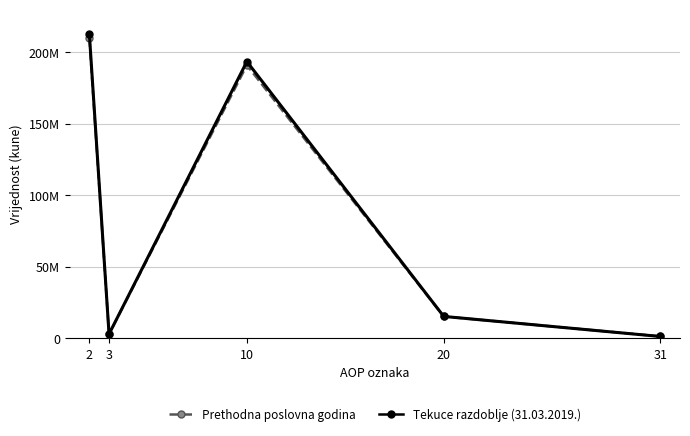

Which series has the widest spread of values?

Tekuce razdoblje (31.03.2019.)